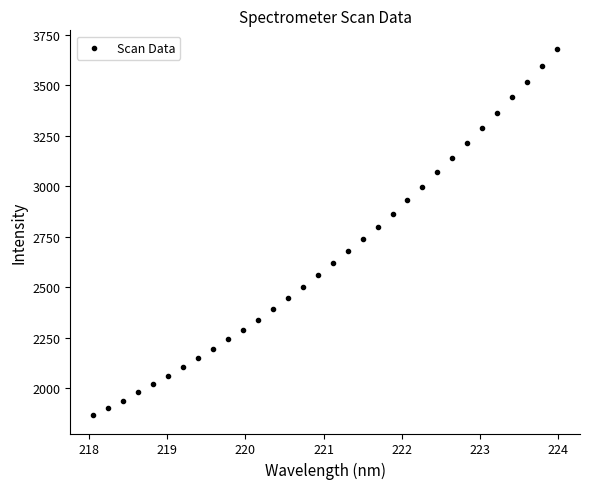

What is the range of Y values (max minus min)?

1815.3